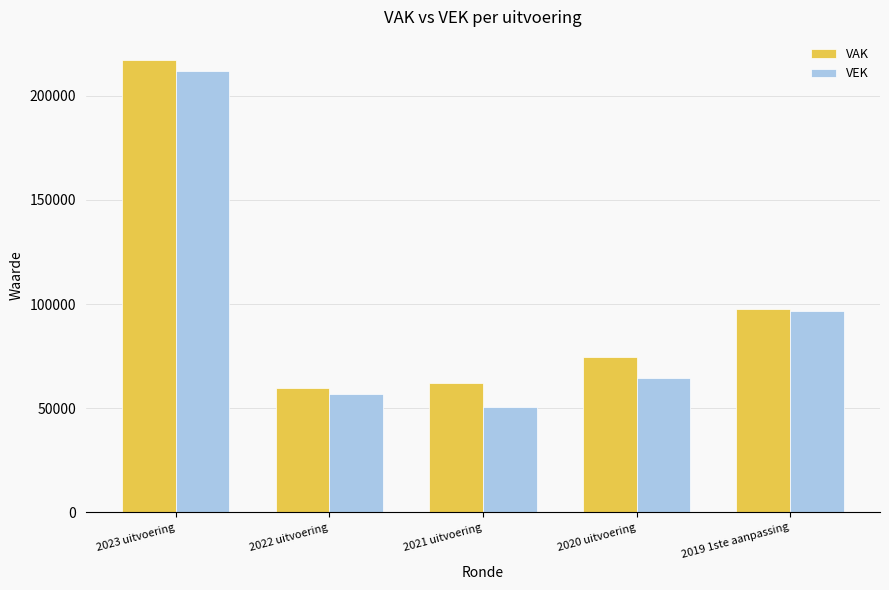

What are all the series names shown in the legend?

VAK, VEK